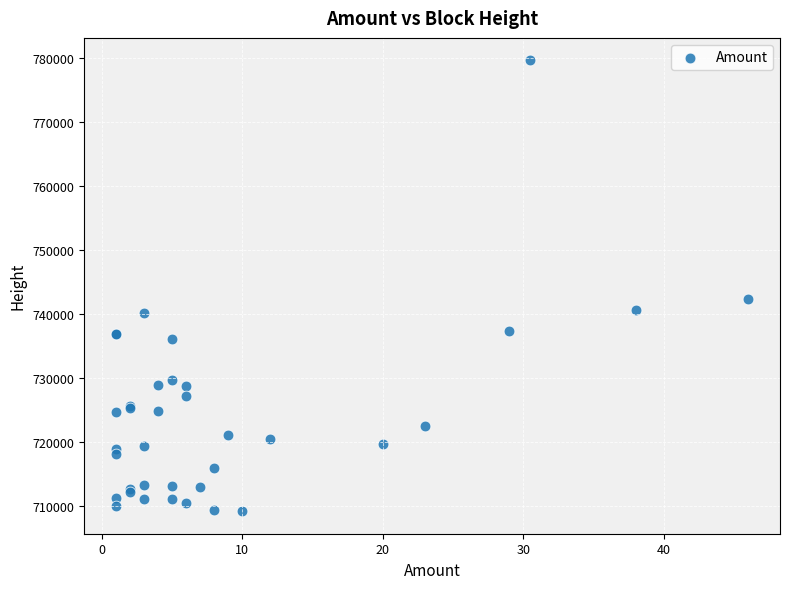

What Y value in the scatter plot is closest to 744468?

742408